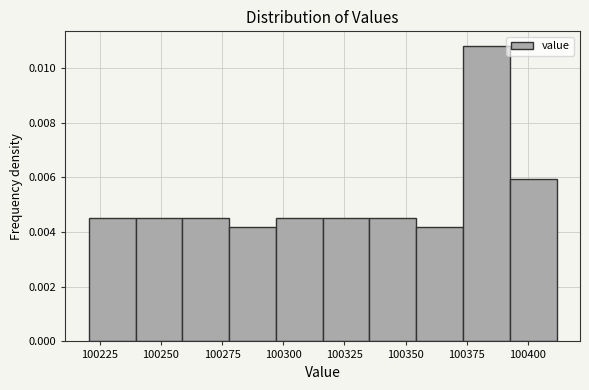

Around what value on the x-axis is the tallest bar? Give the approximate position of its centre, as read against the axis.

100385